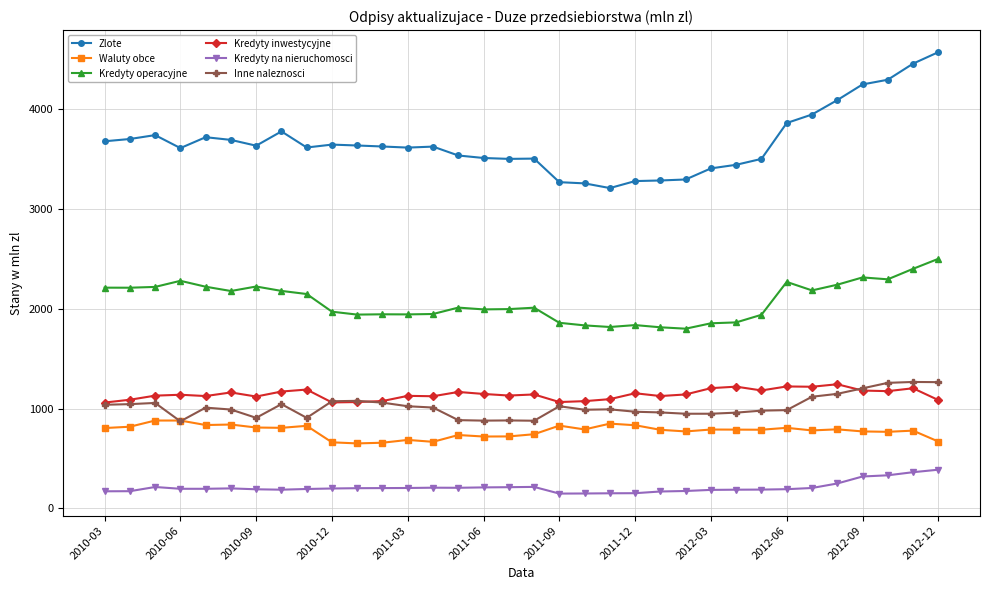

What is the value of the Zlote point at the 32nd from the left?

4290.0